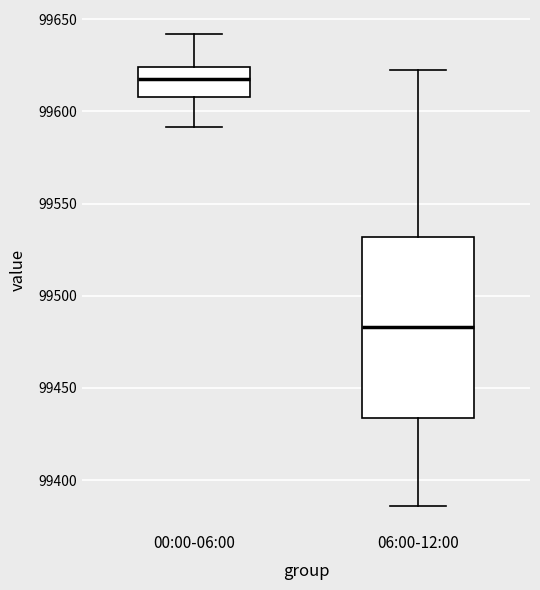

Which box has the highest median line?

00:00-06:00